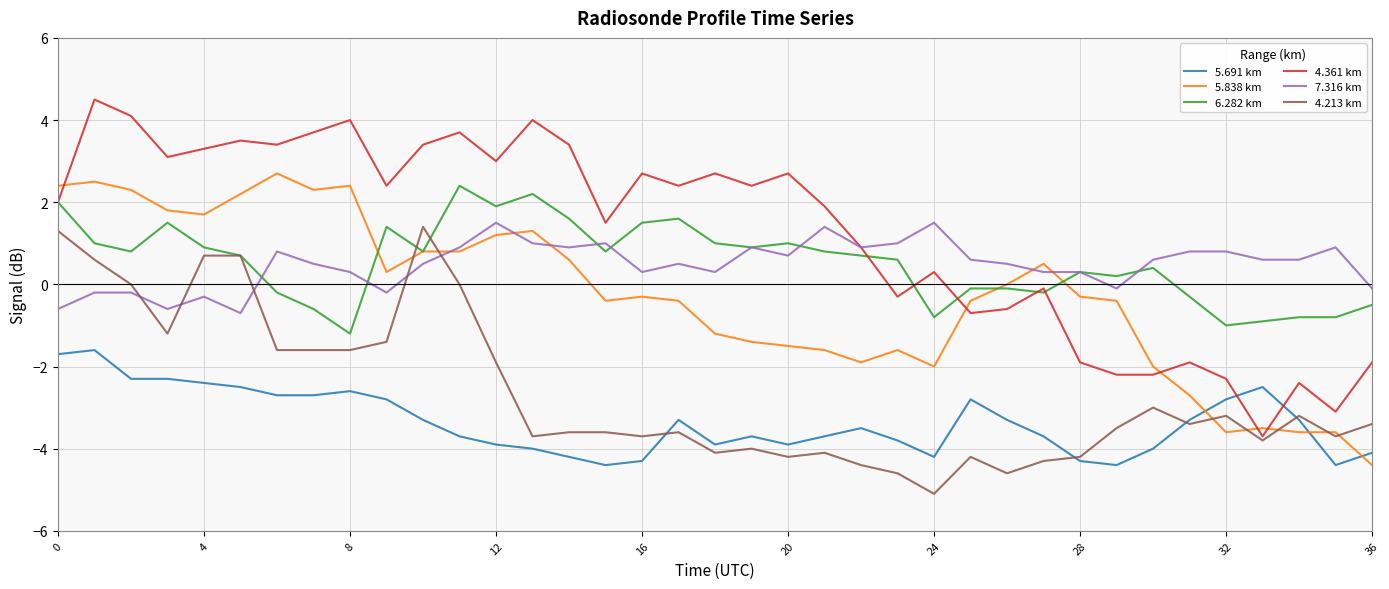

Which series has the widest spread of values?

4.361 km